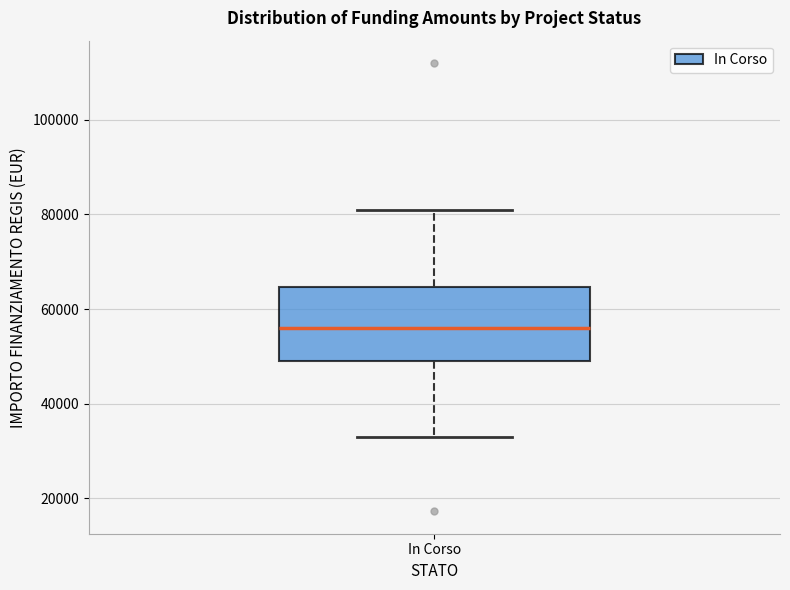

Where does the median line of the box for In Corso sit on the y-axis? The values are not printed on the chart, so give them approximately, as read against the axis.

56000